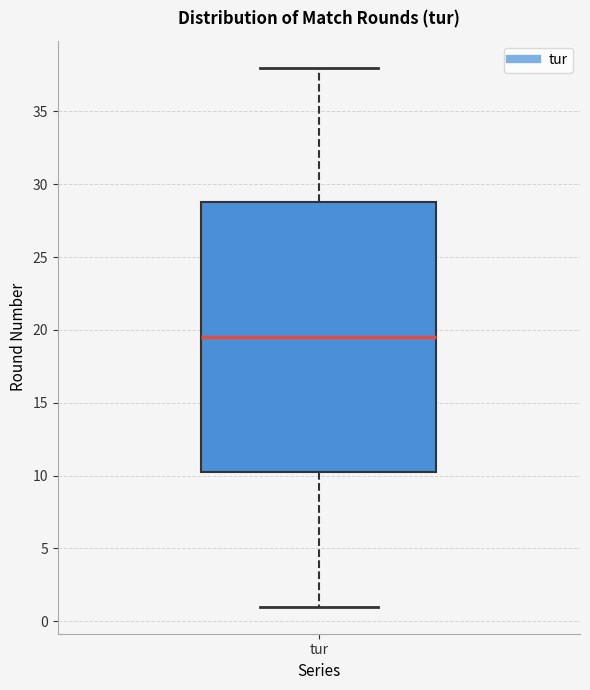

Read this box plot against the y-axis: the position of the median line, the range covered by the box, and the ends of both whiskers. The values are not printed on the chart, so give them approximately, as read against the axis.

median 19.5, box 10.5 to 29.0, whiskers 1.0 to 38.0